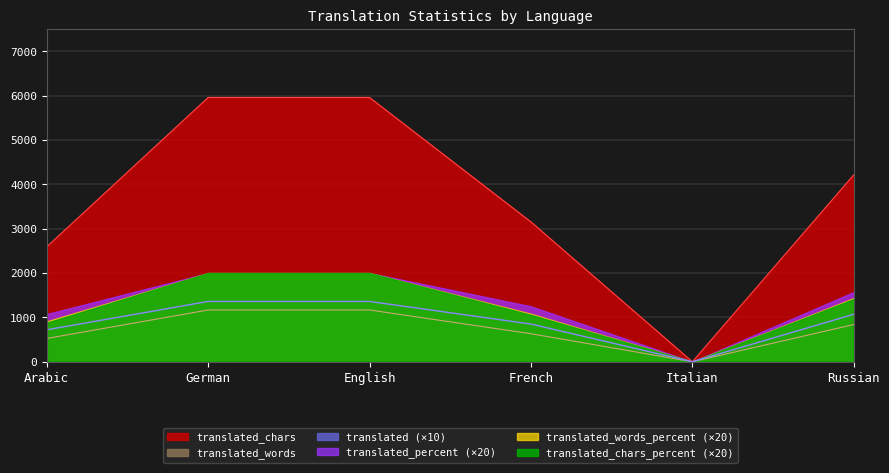

In translated_words, how many points are lower than both neighbors (excluding endpoints)?

1